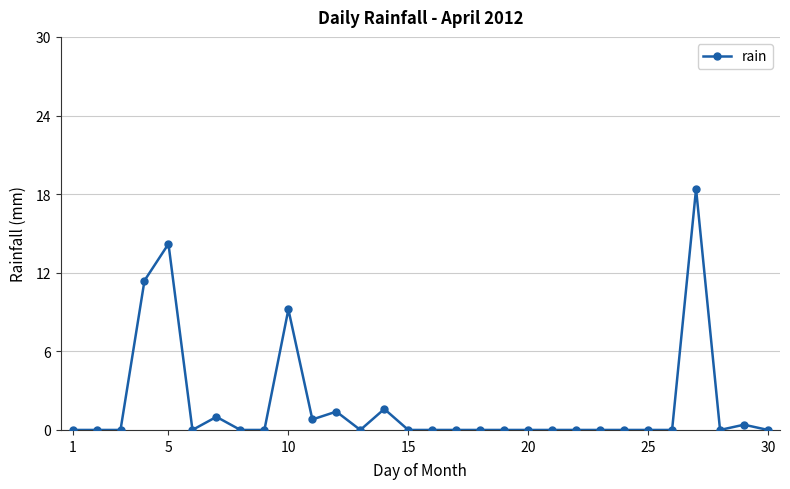

Does the chart display data point markers on the line(s)?

Yes